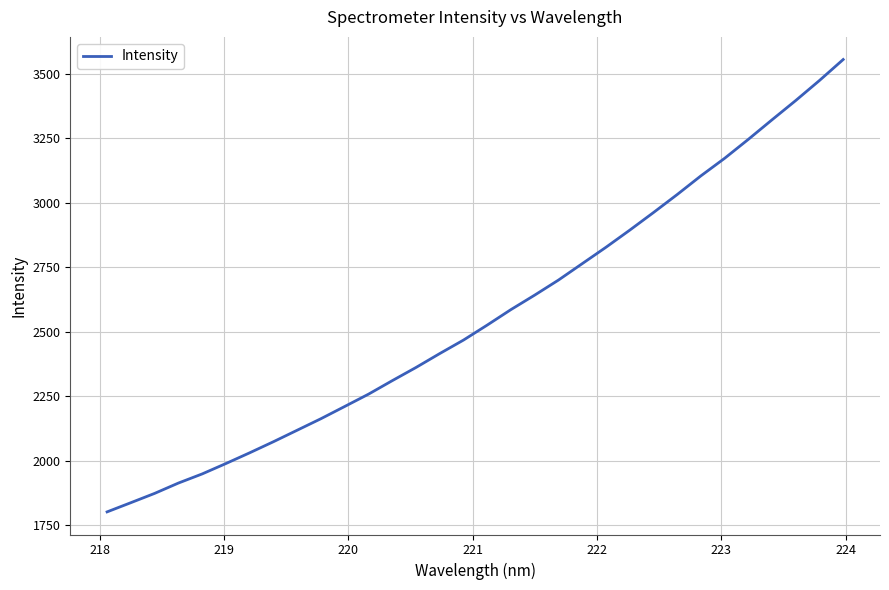

What is the difference between the maximum and minimum values?

1754.7